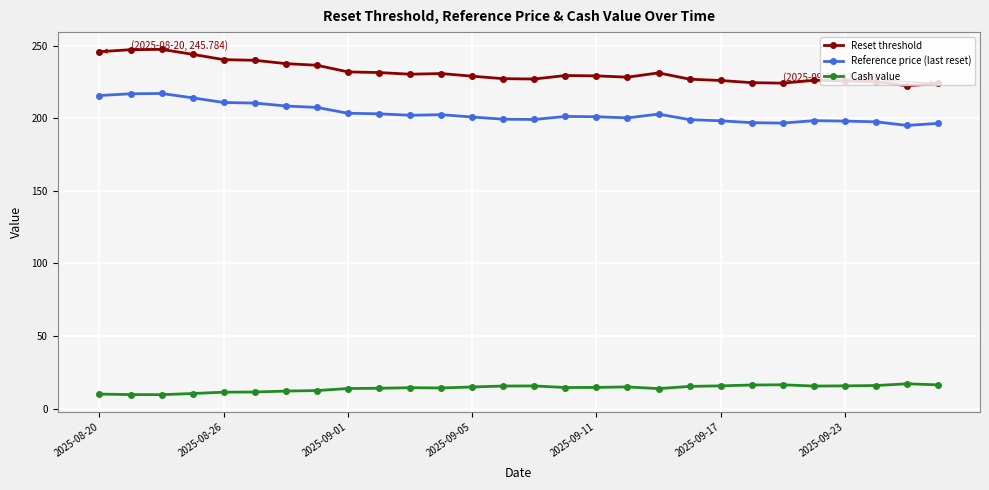

True or false: Cash value has more than 2 interior local peaks.

True